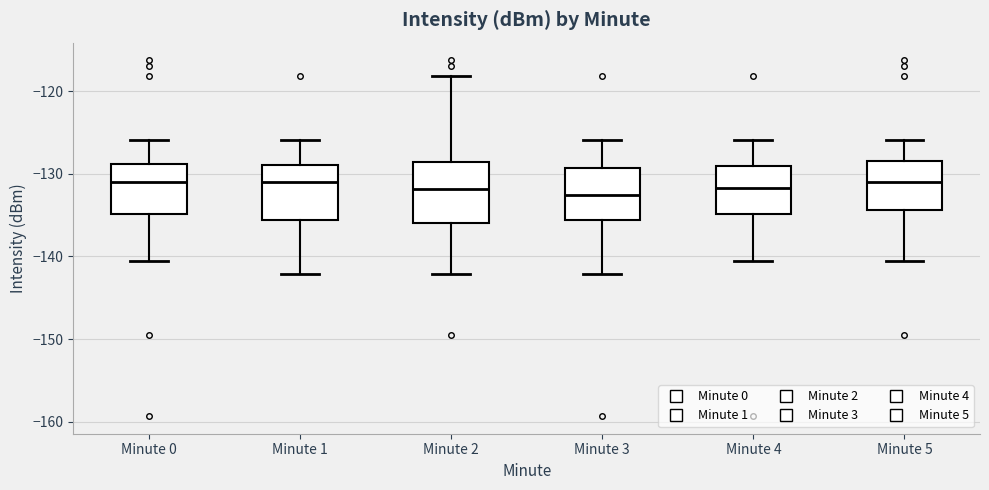

Reading left to right, read every box against the y-axis: the position of its median line, the range the box covers, and the ends of its whiskers. The values are not printed on the chart, so give them approximately, as read against the axis.

Minute 0: median -131, box -135 to -129, whiskers -141 to -126
Minute 1: median -131, box -136 to -129, whiskers -142 to -126
Minute 2: median -132, box -136 to -129, whiskers -142 to -118
Minute 3: median -133, box -136 to -129, whiskers -142 to -126
Minute 4: median -132, box -135 to -129, whiskers -141 to -126
Minute 5: median -131, box -134 to -128, whiskers -141 to -126